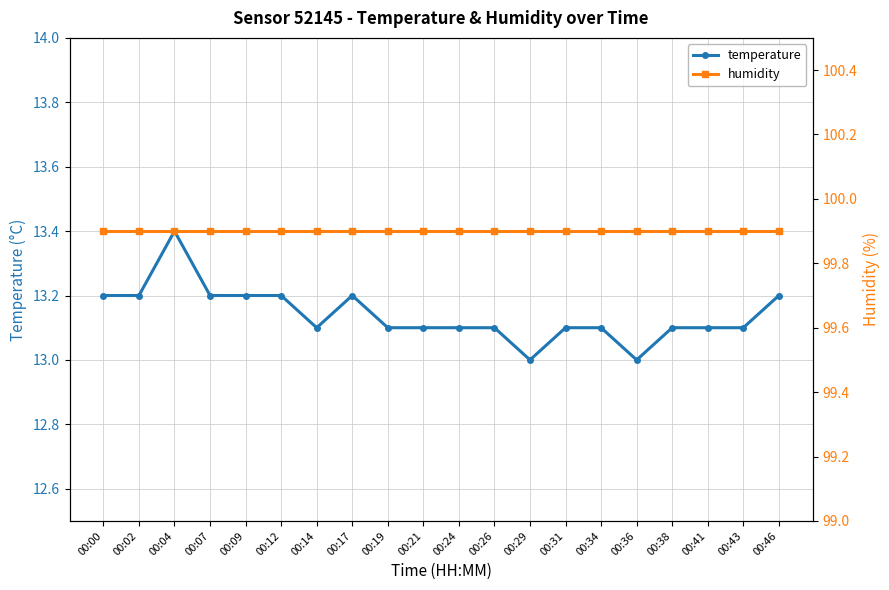

The value of humidity at 00:04 is 154.0. True or false?

False